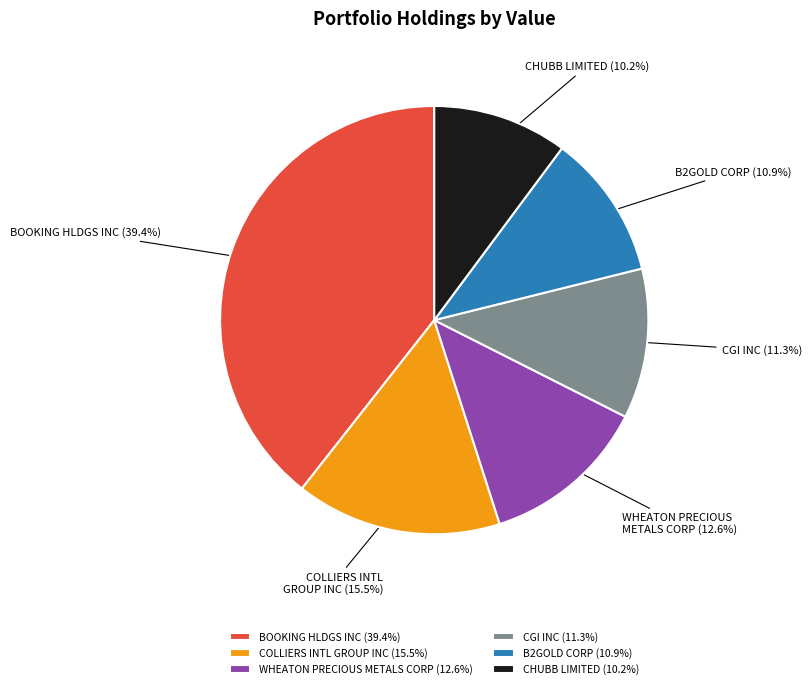

Is there any slice that represents more than half of the pie?

No